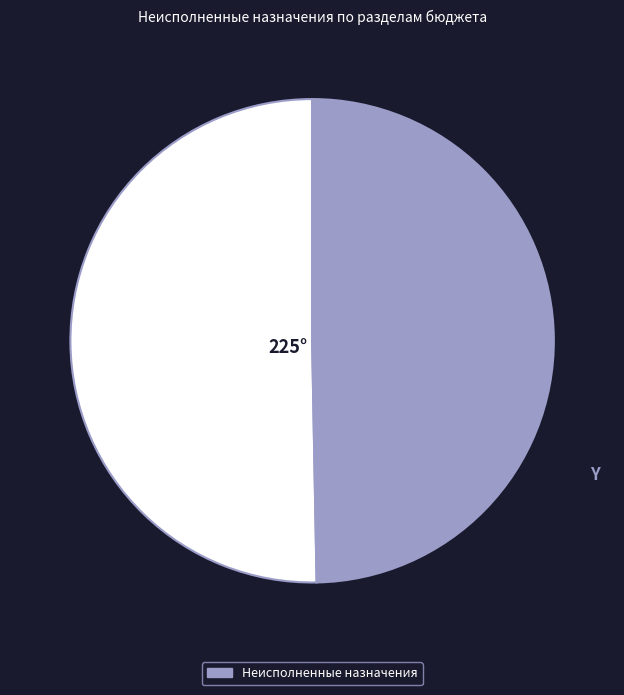

Does any single category account for the majority?

Yes